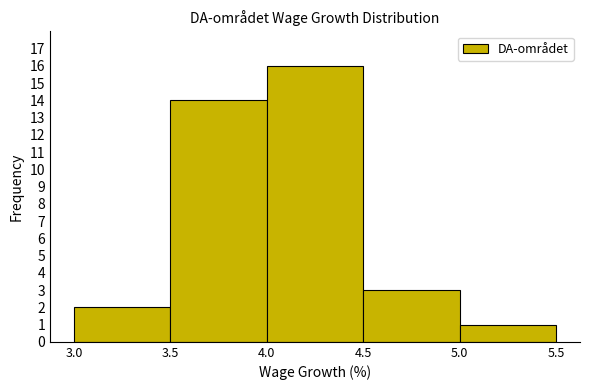

Reading left to right, list every bar in this chart as the range it spans on the x-axis followed by its height. The values are not printed on the chart, so give them approximately, as read against the axis.

3.0 to 3.5: 2
3.5 to 4.0: 14
4.0 to 4.5: 16
4.5 to 5.0: 3
5.0 to 5.5: 1